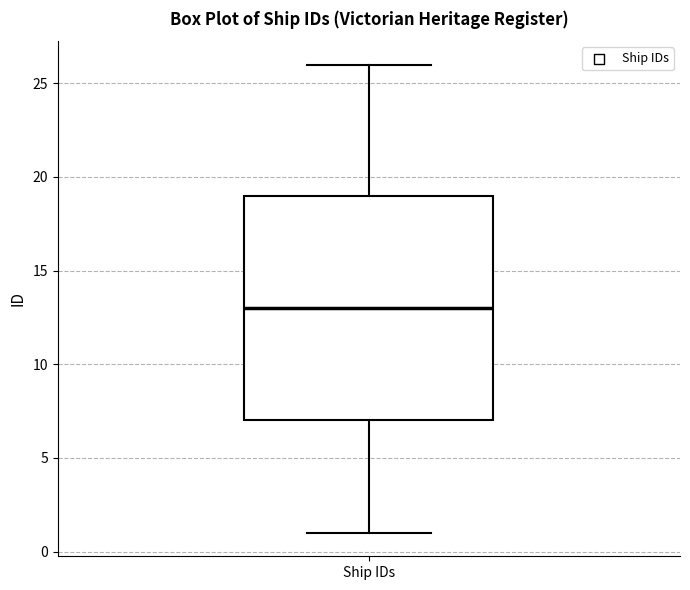

Read this box plot against the y-axis: the position of the median line, the range covered by the box, and the ends of both whiskers. The values are not printed on the chart, so give them approximately, as read against the axis.

median 13, box 7 to 19, whiskers 1 to 26